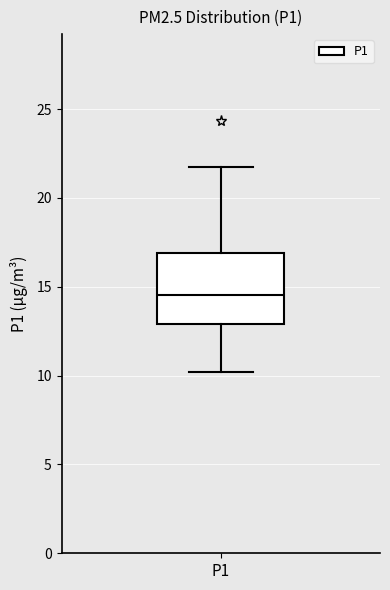

Where does the upper whisker of the box for P1 end on the y-axis? The values are not printed on the chart, so give them approximately, as read against the axis.

22.0